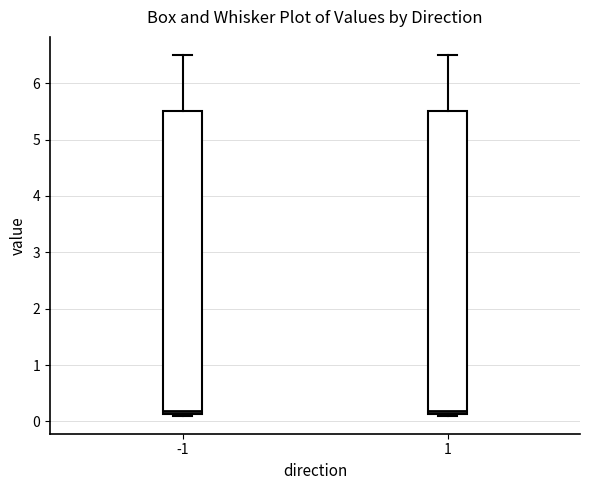

Where is the upper edge of the box at x = 1 on the y-axis? The values are not printed on the chart, so give them approximately, as read against the axis.

5.5